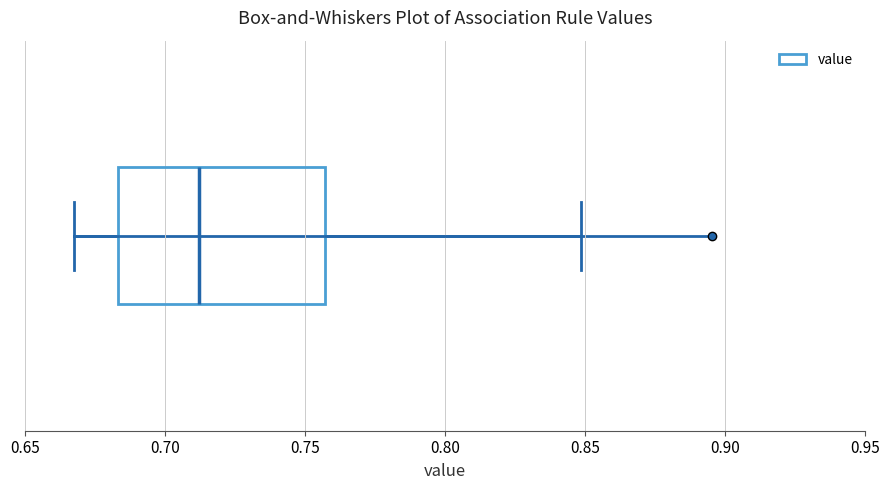

Read this box plot against the x-axis: the position of the median line, the range covered by the box, and the ends of both whiskers. The values are not printed on the chart, so give them approximately, as read against the axis.

median 0.710, box 0.685 to 0.755, whiskers 0.670 to 0.850